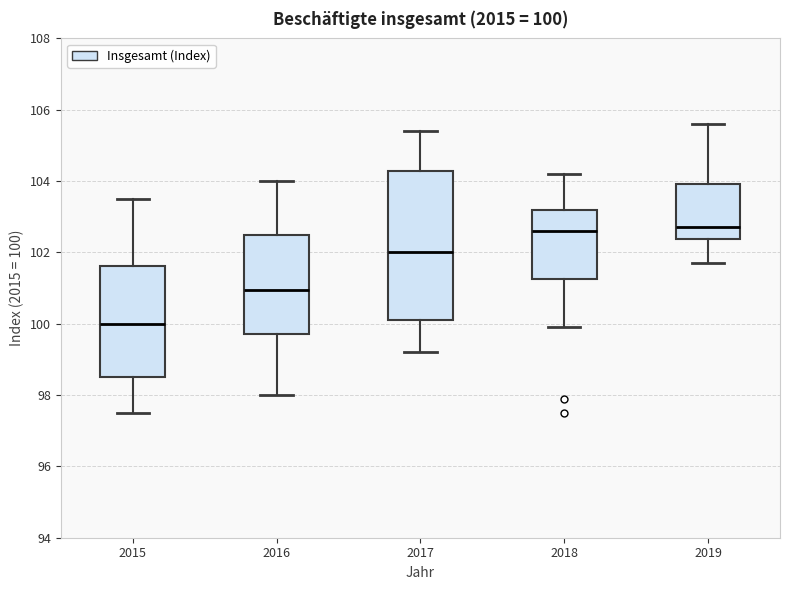

Comparing the boxes themselves (not the whiskers), which one is the tallest?

2017